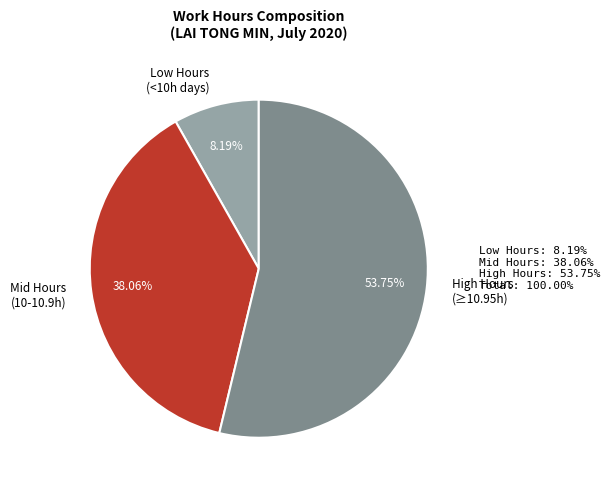

Do High Hours (≥10.95h) and Mid Hours (10-10.9h) together represent more than half of the pie?

Yes